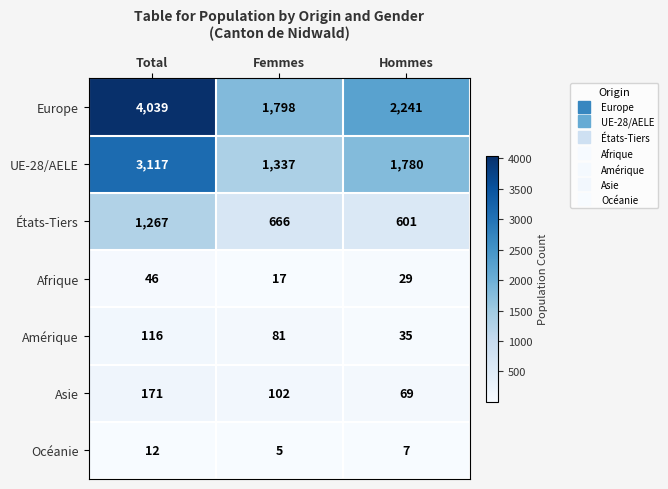

Where is Amérique nearest to the value 75?

Femmes